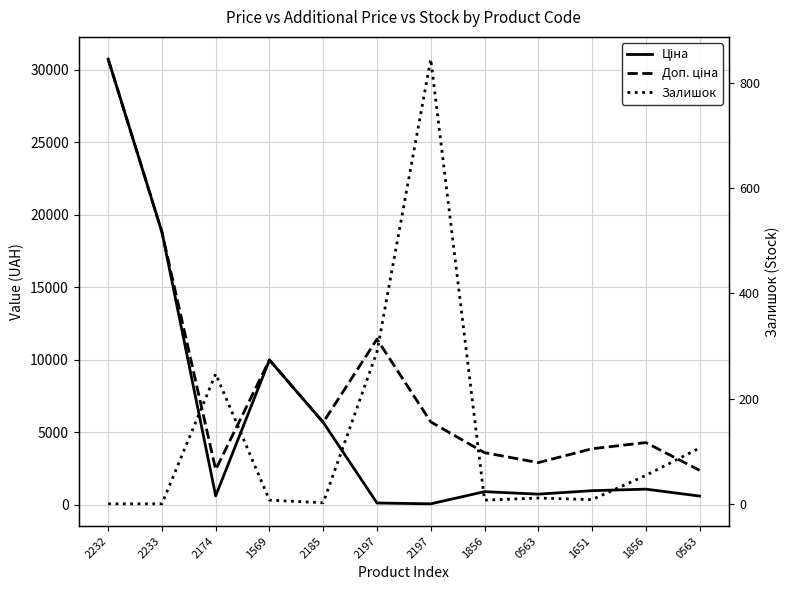

Reading left to right, extract all data points from this chart.

Ціна: 30717.1	18796.8	603.7	9975.0	5673.8	114.1	57.0	895.9	724.5	963.5	1069.8	591.6
Доп. ціна: 30717.1	18796.8	2414.8	9975.0	5673.8	11410.0	5705.0	3583.6	2897.8	3854.0	4279.1	2366.5
Залишок: 0.0	0.0	247.0	7.0	2.0	289.0	845.0	7.0	11.0	8.0	54.0	106.0